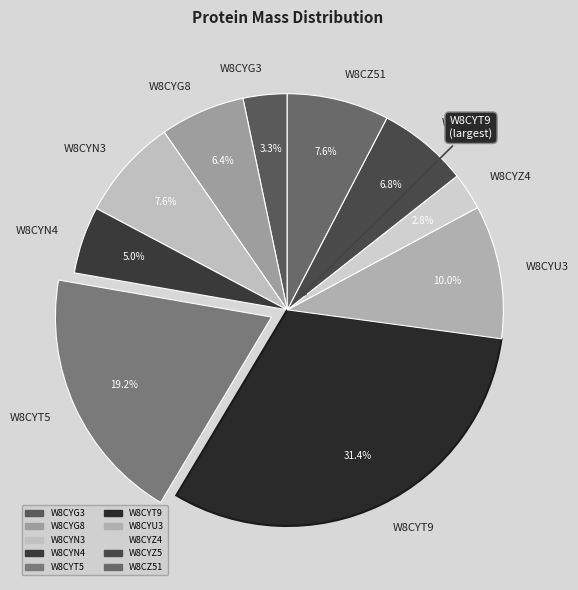

Between W8CYN4 and W8CYG8, which is larger?

W8CYG8